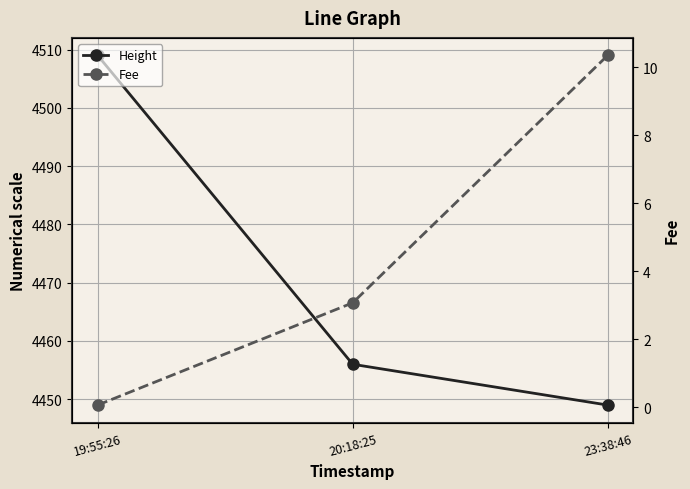

Reading right to left, what are all the values shown in this chart?

Height: 23:38:46=4449.0	20:18:25=4456.0	19:55:26=4509.0
Fee: 23:38:46=10.3	20:18:25=3.1	19:55:26=0.1